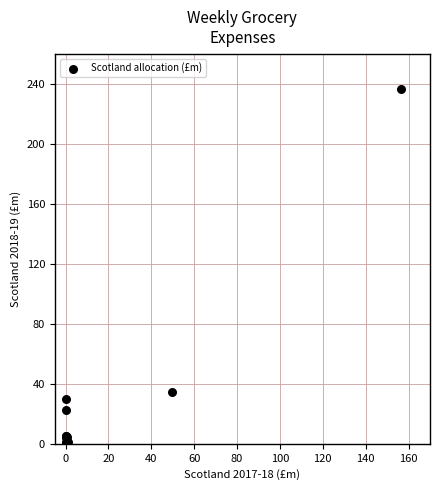

What Y value in the scatter plot is closest to 118?

34.6